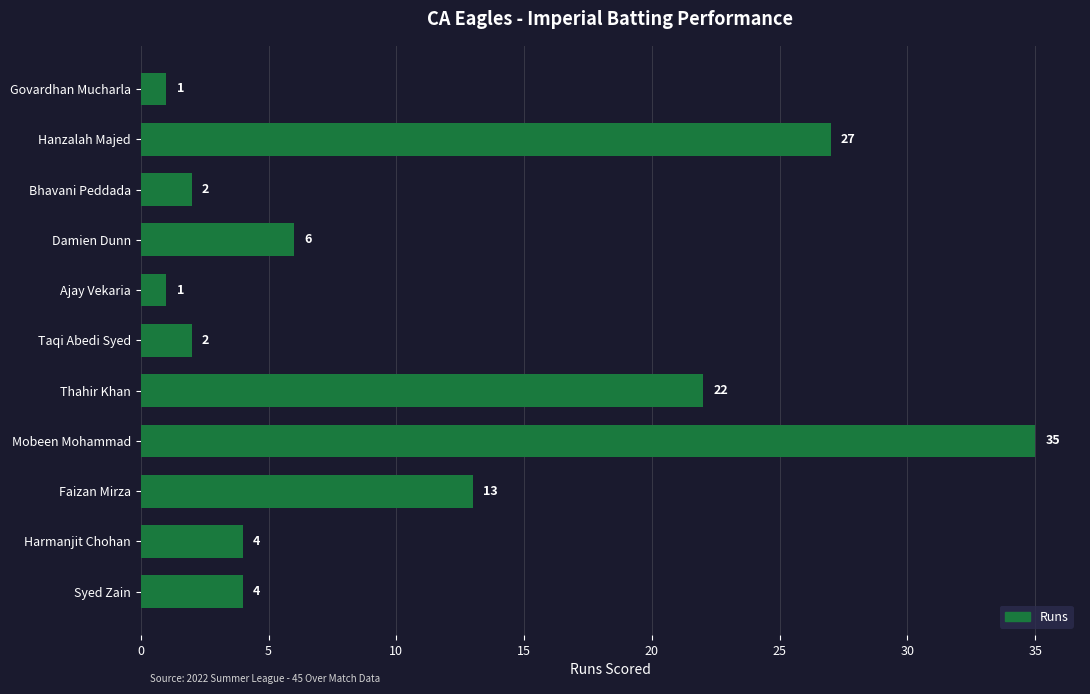

Approximately how many times larger is the value at Govardhan Mucharla compared to Bhavani Peddada?

0.5